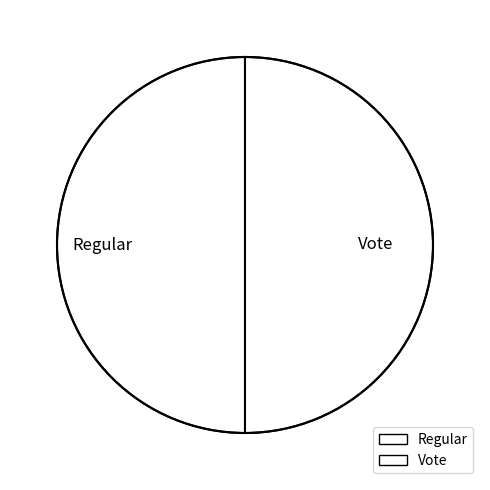

How many segments does this pie chart have?

2